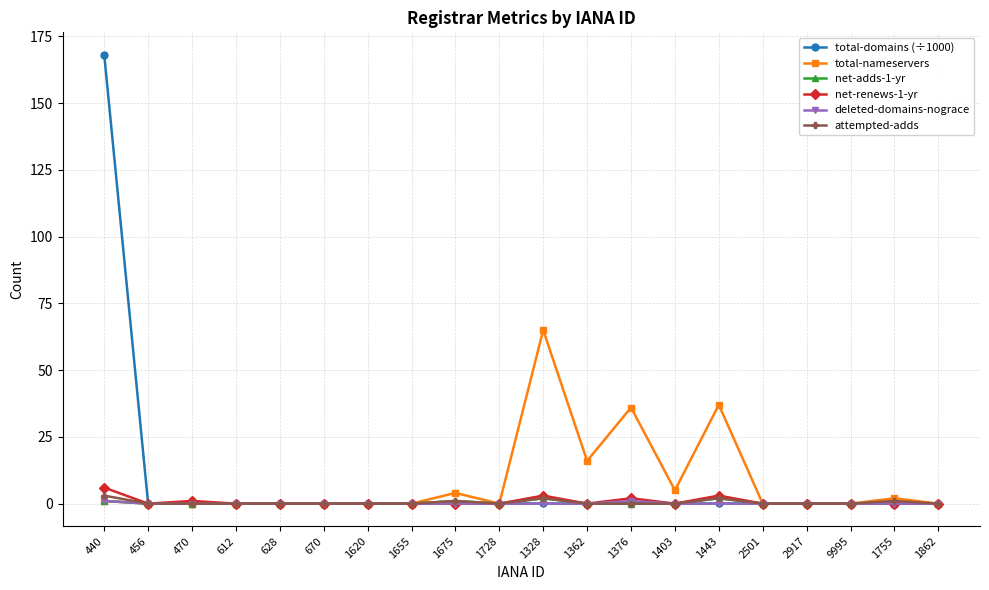

What is the total value across all series at 1403?

5.0